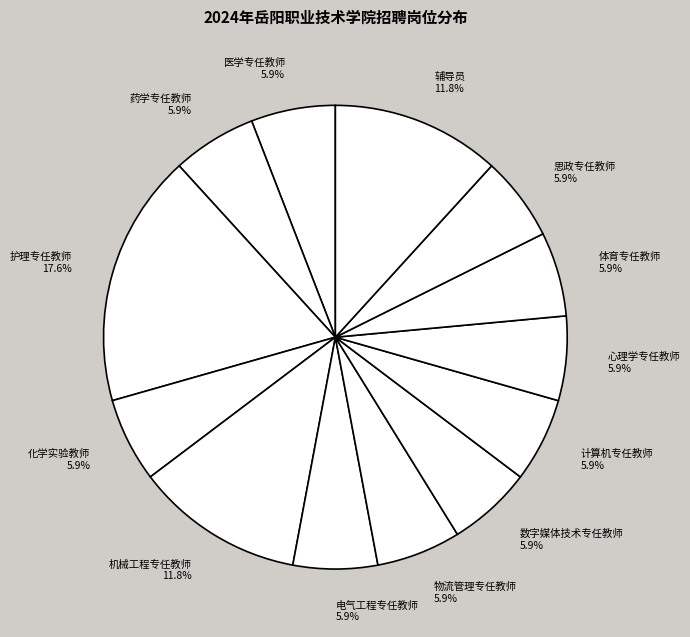

Does 思政专任教师 represent more than half of the total?

No